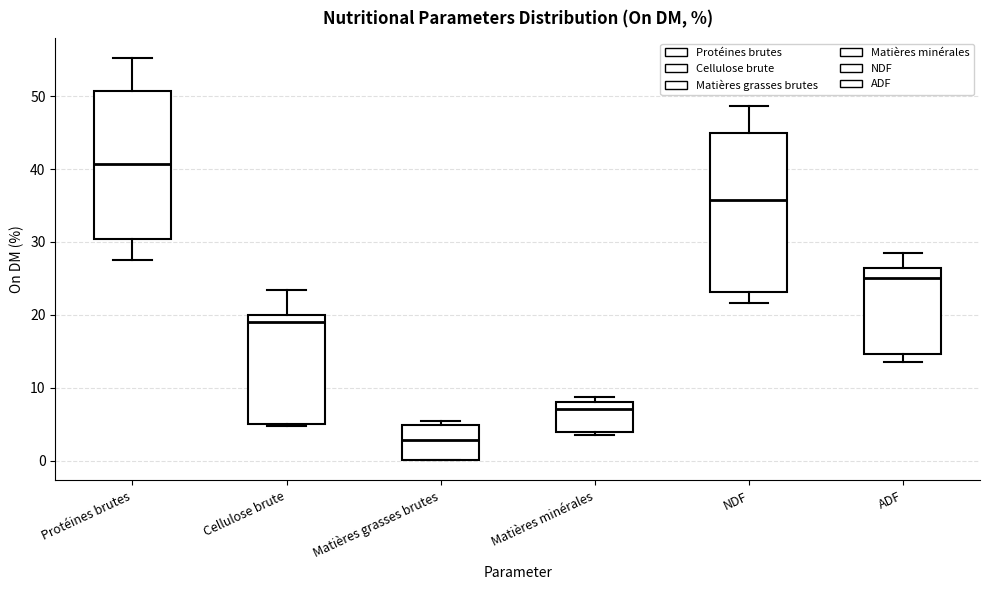

Where is the upper edge of the box for Protéines brutes on the y-axis? The values are not printed on the chart, so give them approximately, as read against the axis.

51